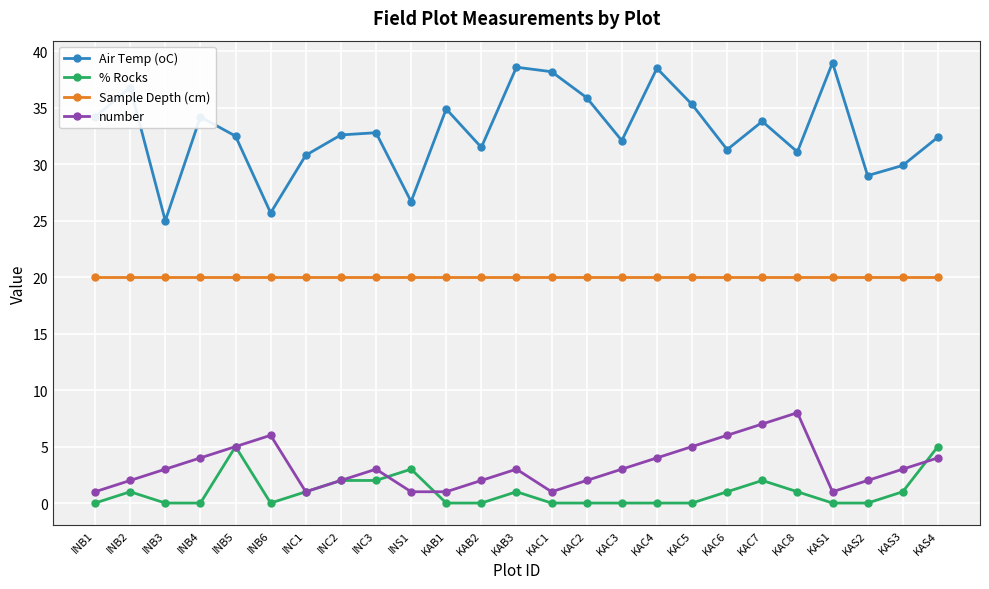

What is the lowest value of the Air Temp (oC) series?

25.0